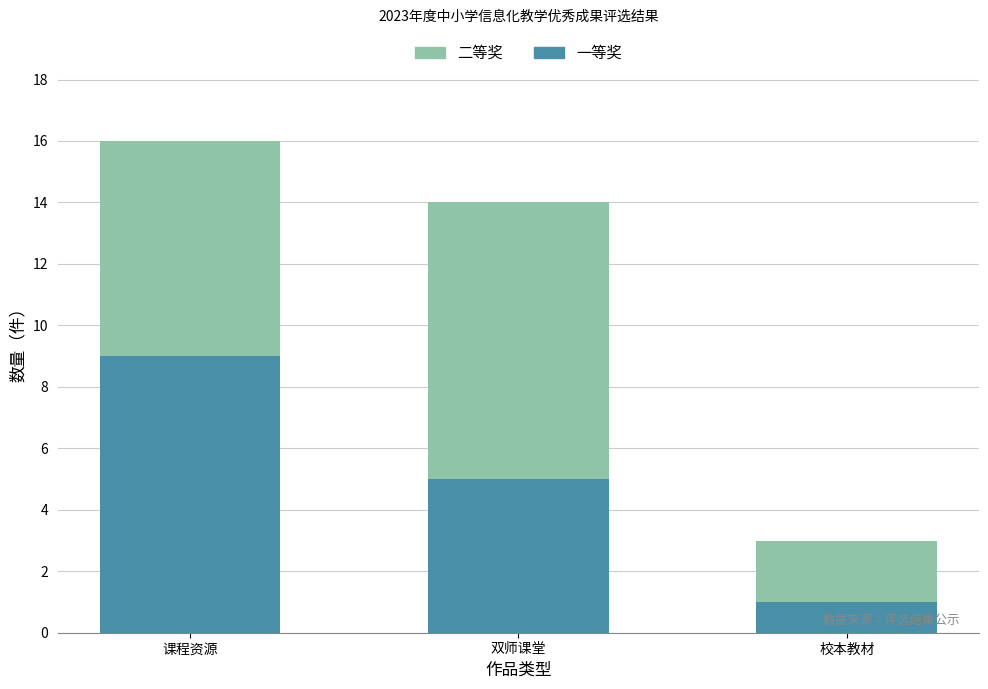

Rank the categories by 一等奖 value from highest to lowest.

课程资源, 双师课堂, 校本教材